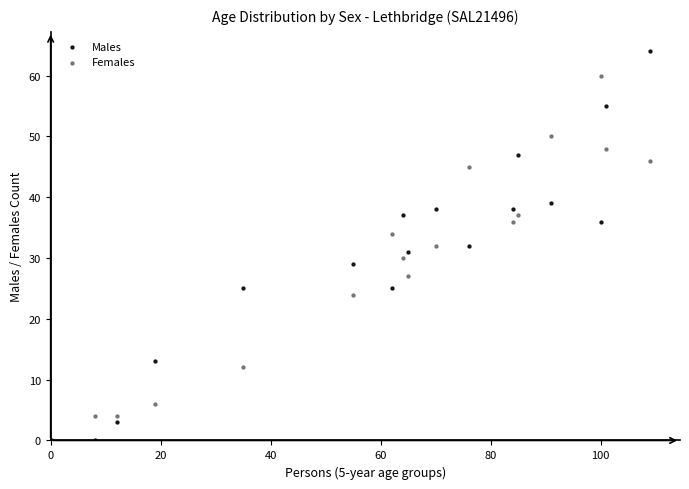

What are all the series names shown in the legend?

Males, Females